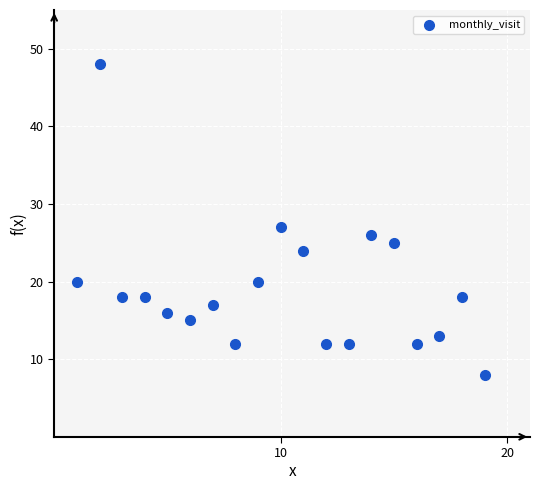

What Y value in the scatter plot is closest to 28?

27